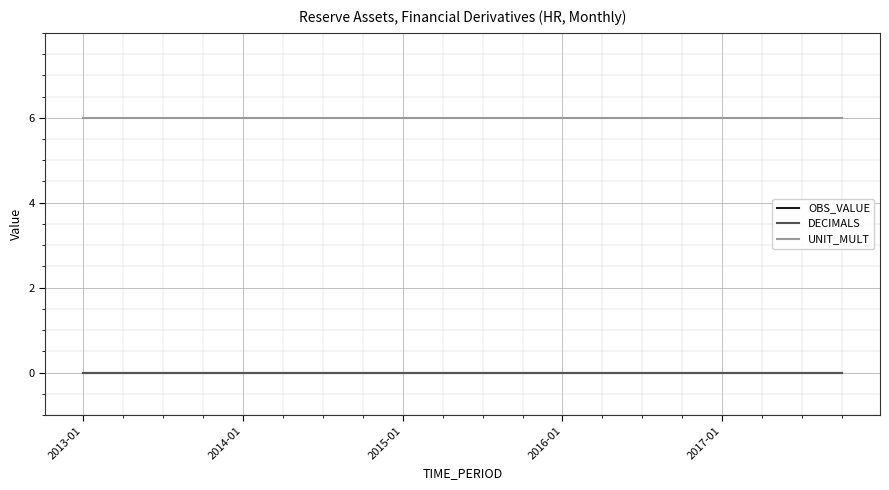

Which series has the largest total across all categories?

UNIT_MULT